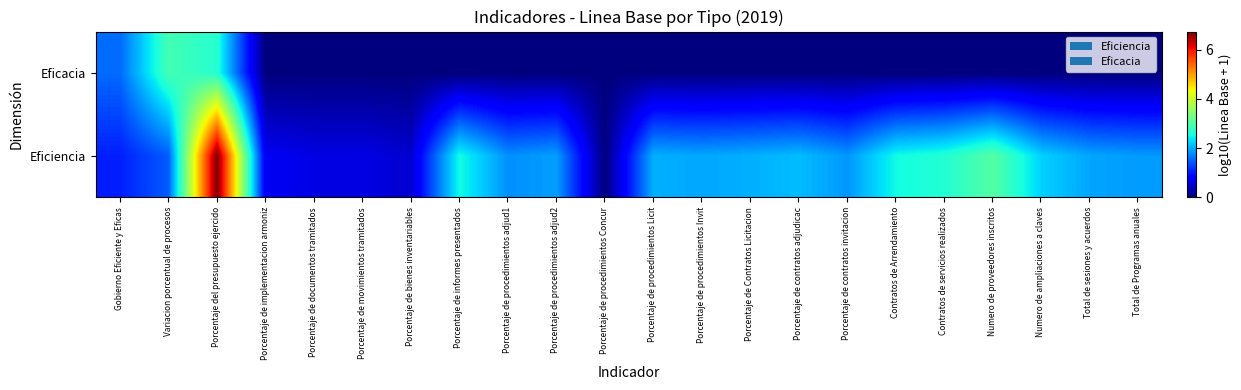

Rank the series at Porcentaje del presupuesto ejercido from lowest to highest value.

Eficacia, Eficiencia